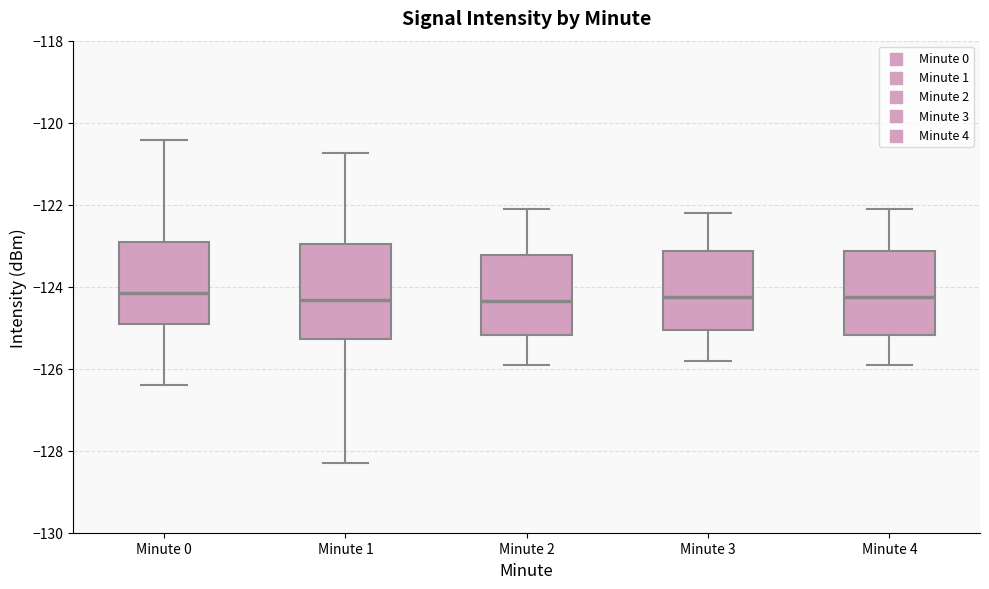

Where is the lower edge of the box for Minute 2 on the y-axis? The values are not printed on the chart, so give them approximately, as read against the axis.

-125.2